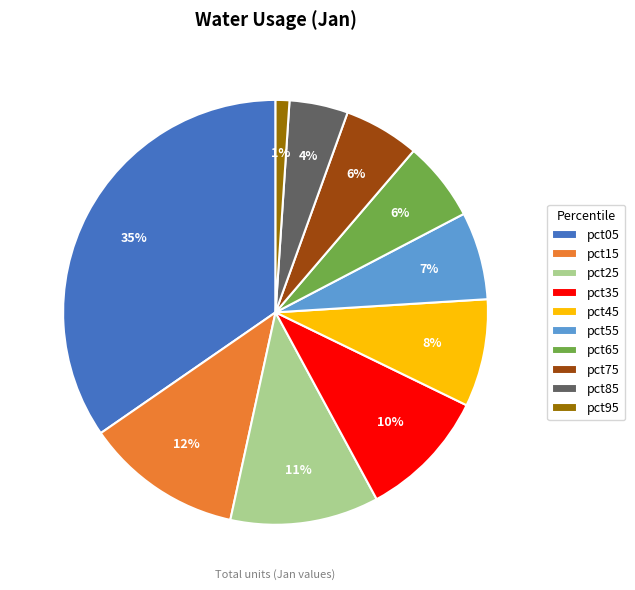

Is it true that pct45 is 1% of the pie?

False